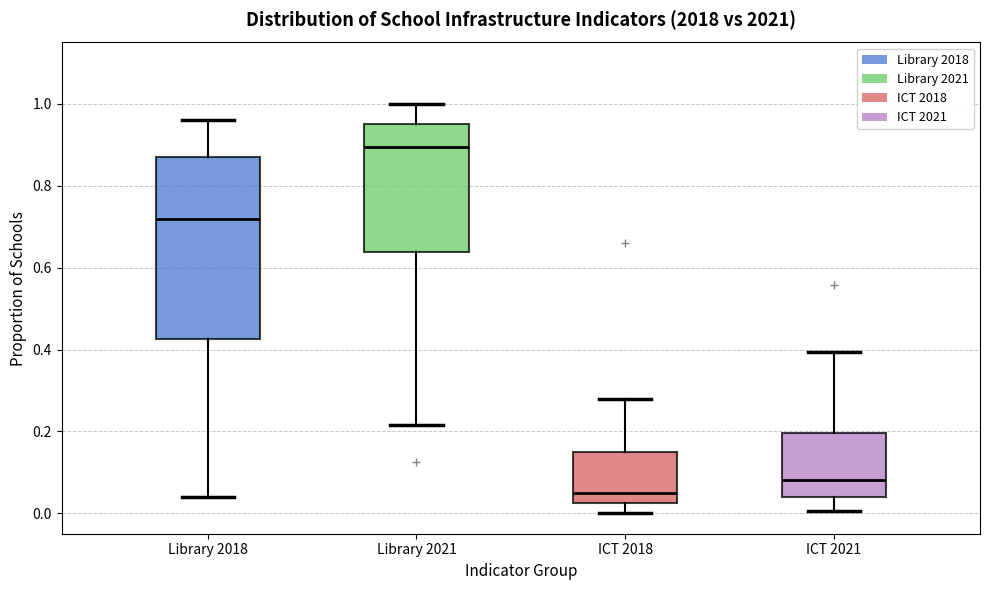

Where does the upper whisker of the box for ICT 2021 end on the y-axis? The values are not printed on the chart, so give them approximately, as read against the axis.

0.40